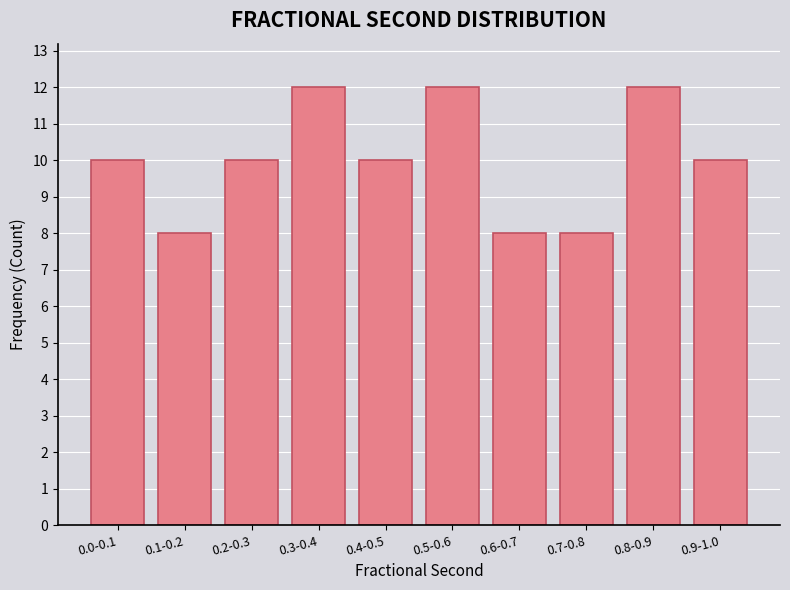

Reading left to right, transcribe all the data shown in this chart.

0.0-0.1=10	0.1-0.2=8	0.2-0.3=10	0.3-0.4=12	0.4-0.5=10	0.5-0.6=12	0.6-0.7=8	0.7-0.8=8	0.8-0.9=12	0.9-1.0=10